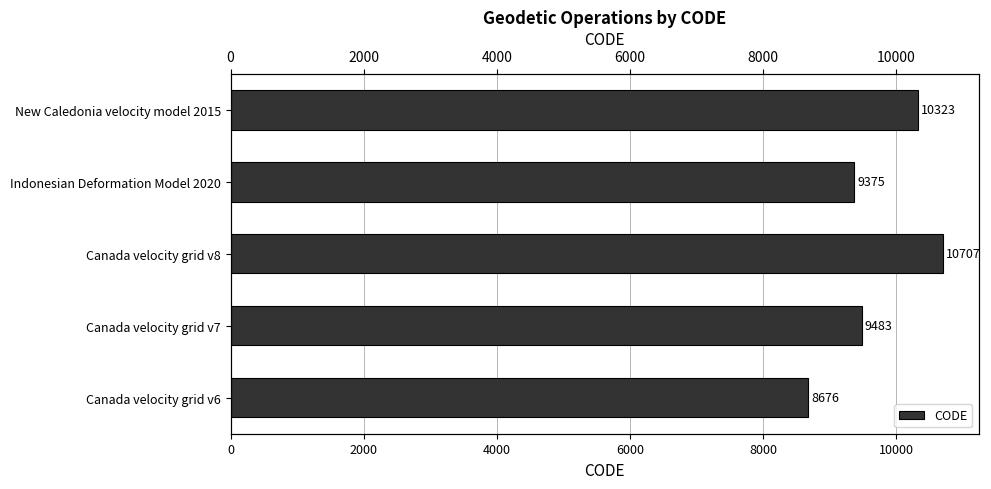

Reading right to left, transcribe all the data shown in this chart.

10323	9375	10707	9483	8676